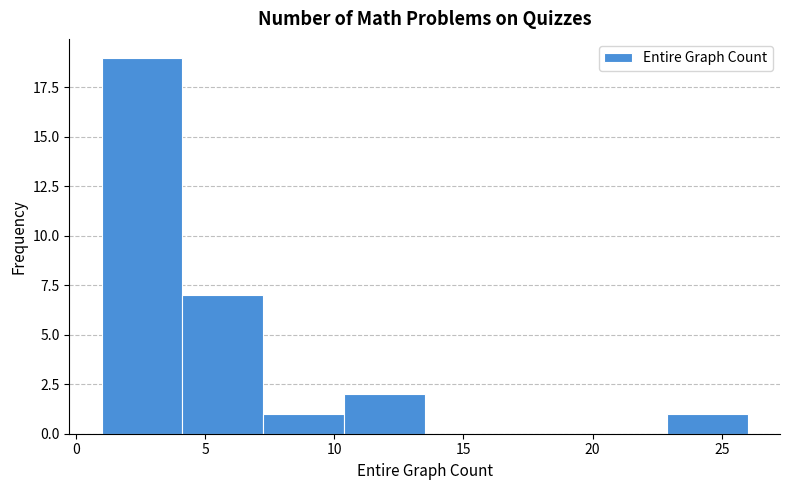

Which range on the x-axis has the tallest bar?

1.0 to 4.0